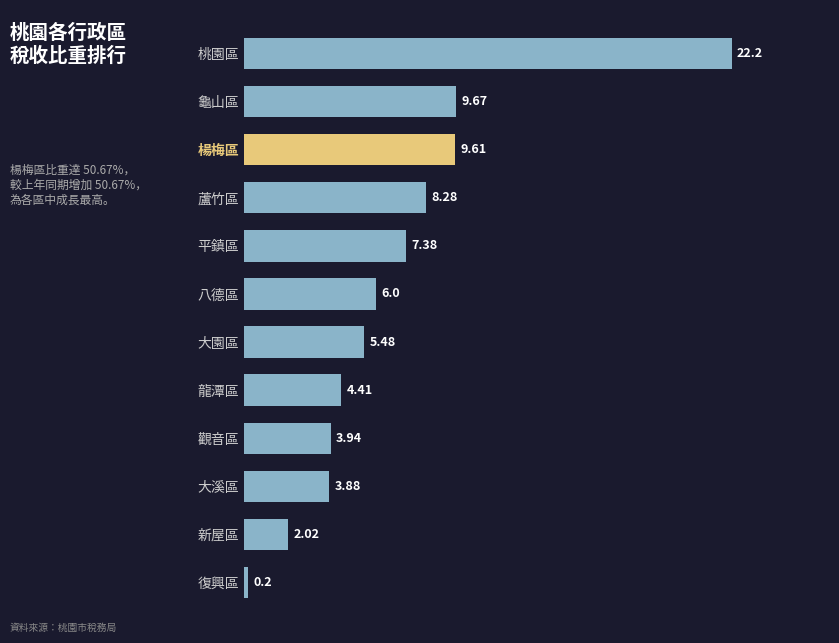

List the labels in order of value, largest first.

桃園區, 龜山區, 楊梅區, 蘆竹區, 平鎮區, 八德區, 大園區, 龍潭區, 觀音區, 大溪區, 新屋區, 復興區